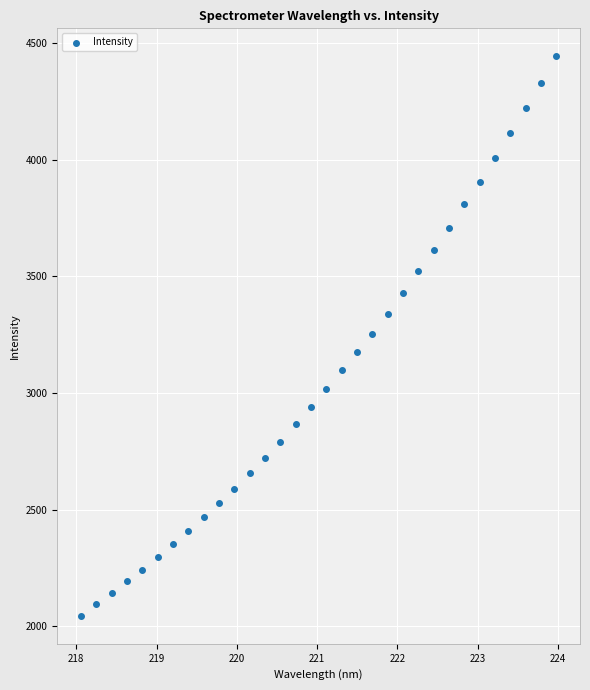

What is the range of X values (max minus min)?

5.9